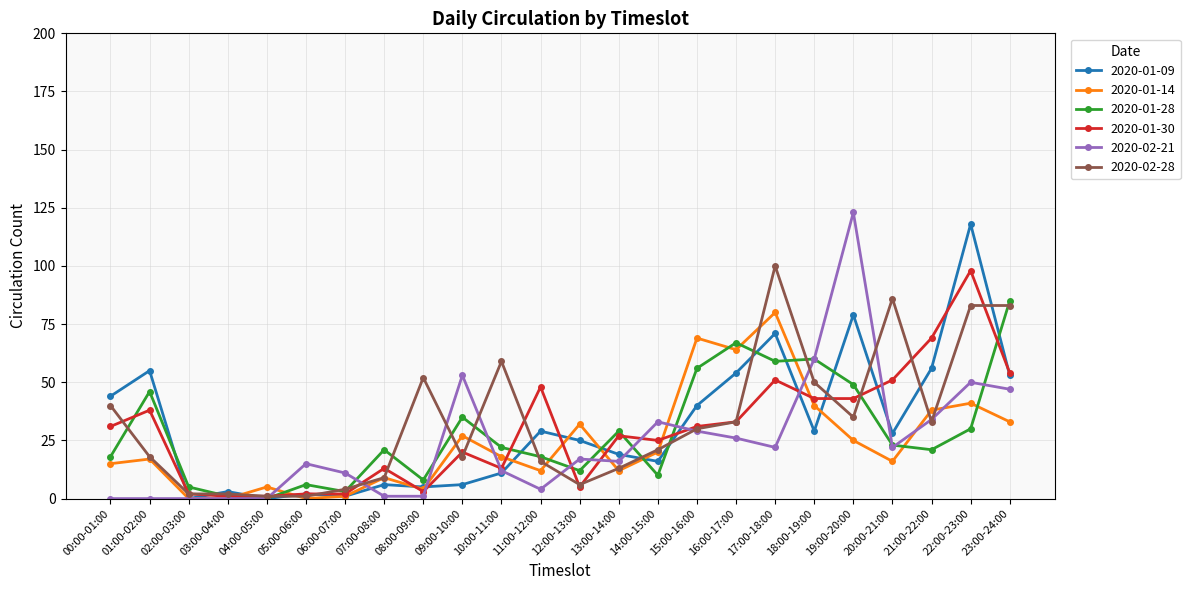

The 2020-01-28 series shows 30 at 22:00-23:00. True or false?

True